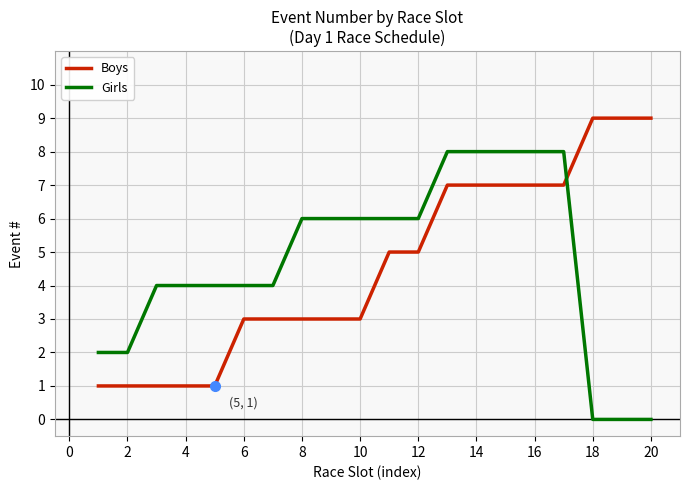

Count the Boys values in the range 3 to 7.

12